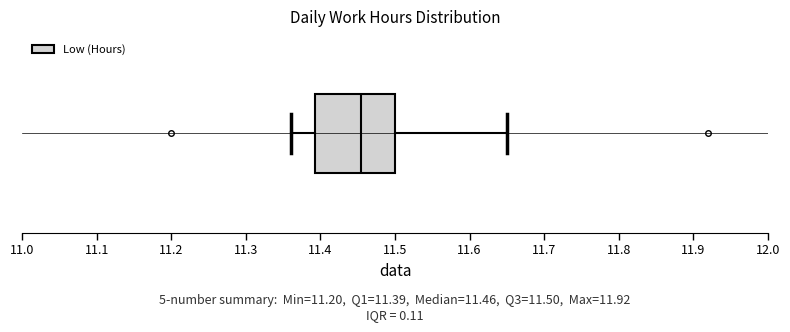

Where is the left edge of the box on the x-axis? The values are not printed on the chart, so give them approximately, as read against the axis.

11.39